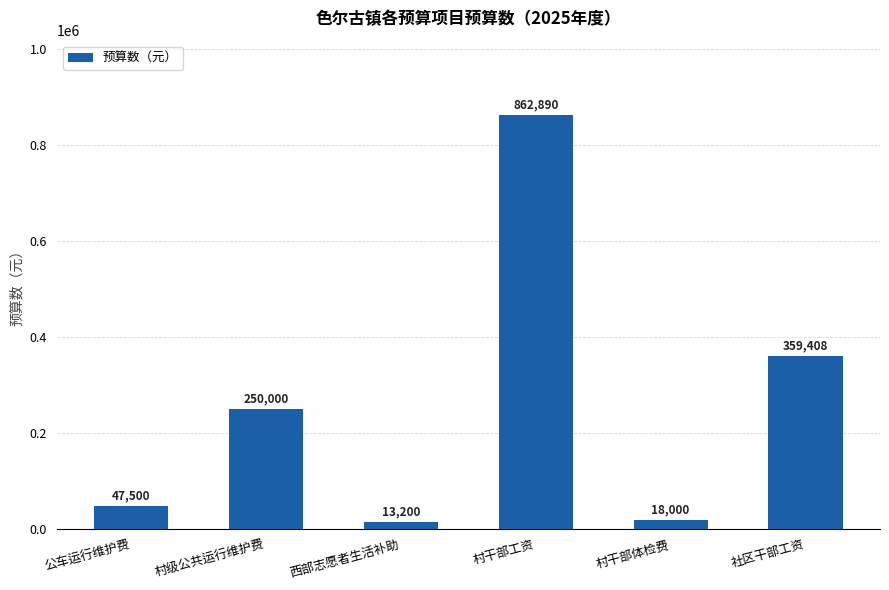

At which label is the value closest to 438045?

社区干部工资